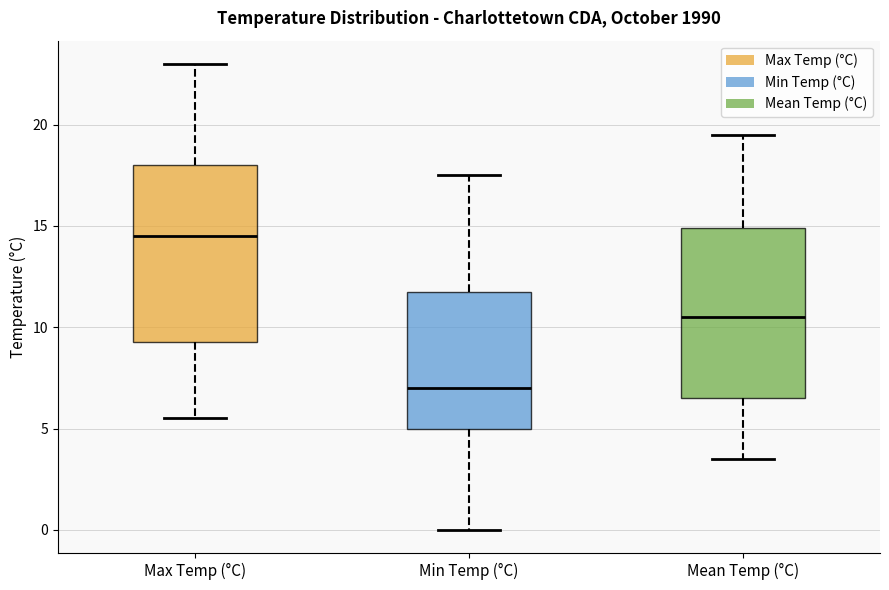

Which box's median line is the lowest?

Min Temp (°C)